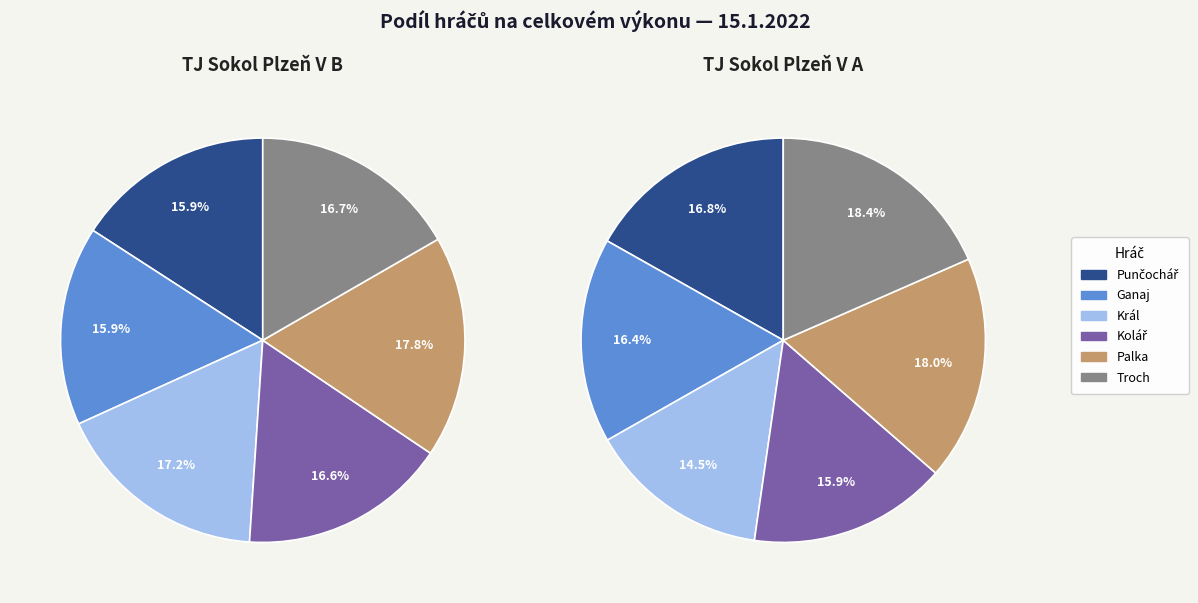

Between 1 and 5, which is larger?

5